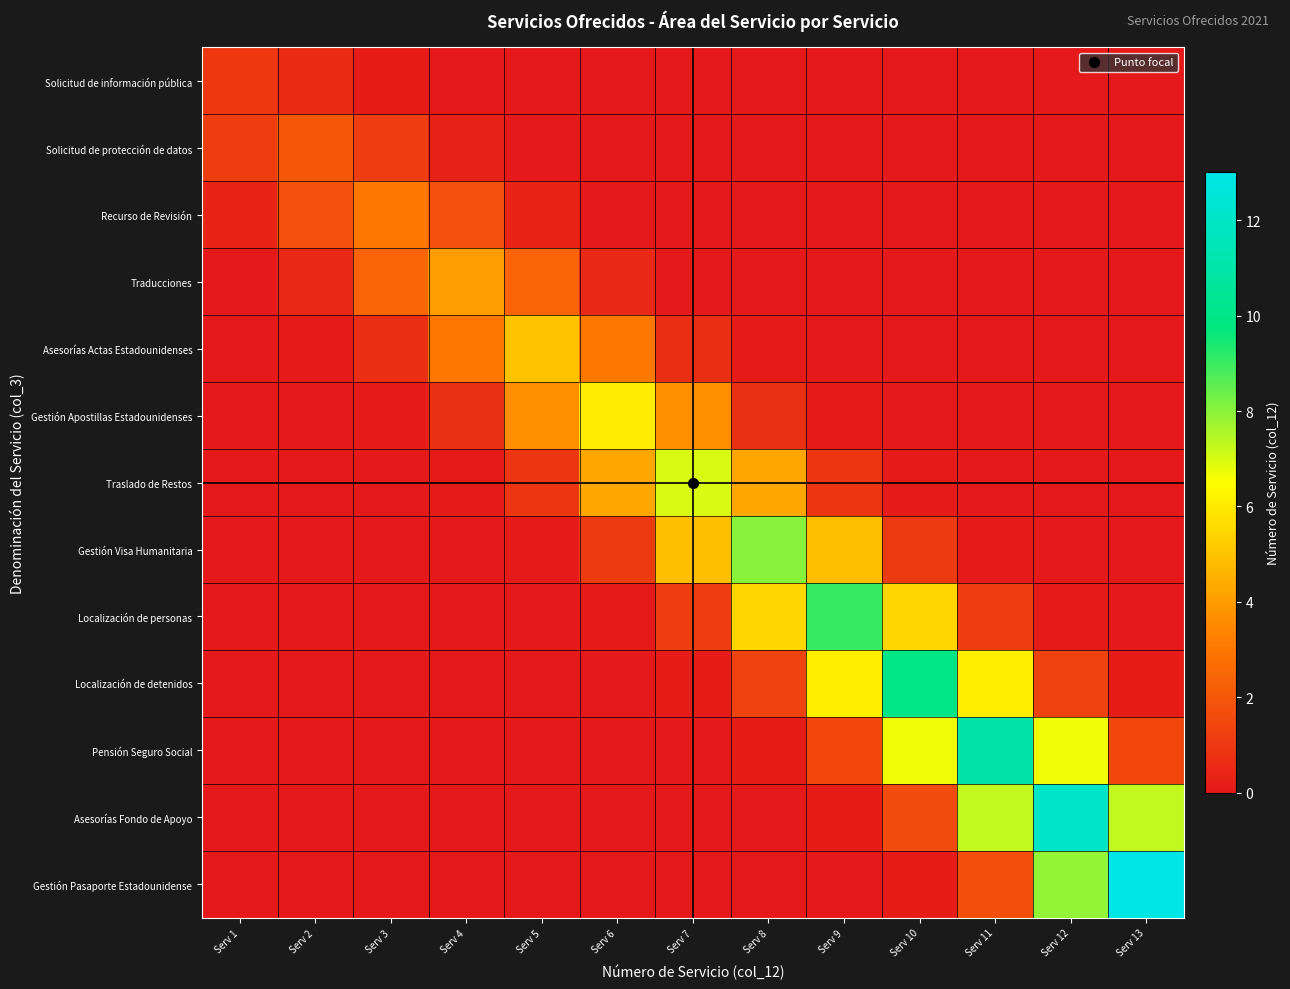

Reading left to right, what are all the values shown in this chart?

Solicitud de información pública: Serv 1=1.0	Serv 2=0.6	Serv 3=0.1	Serv 4=0.0	Serv 5=0.0	Serv 6=0.0	Serv 7=0.0	Serv 8=0.0	Serv 9=0.0	Serv 10=0.0	Serv 11=0.0	Serv 12=0.0	Serv 13=0.0
Solicitud de protección de datos: Serv 1=1.2	Serv 2=2.0	Serv 3=1.2	Serv 4=0.3	Serv 5=0.0	Serv 6=0.0	Serv 7=0.0	Serv 8=0.0	Serv 9=0.0	Serv 10=0.0	Serv 11=0.0	Serv 12=0.0	Serv 13=0.0
Recurso de Revisión: Serv 1=0.4	Serv 2=1.8	Serv 3=3.0	Serv 4=1.8	Serv 5=0.4	Serv 6=0.0	Serv 7=0.0	Serv 8=0.0	Serv 9=0.0	Serv 10=0.0	Serv 11=0.0	Serv 12=0.0	Serv 13=0.0
Traducciones: Serv 1=0.0	Serv 2=0.5	Serv 3=2.4	Serv 4=4.0	Serv 5=2.4	Serv 6=0.5	Serv 7=0.0	Serv 8=0.0	Serv 9=0.0	Serv 10=0.0	Serv 11=0.0	Serv 12=0.0	Serv 13=0.0
Asesorías Actas Estadounidenses: Serv 1=0.0	Serv 2=0.1	Serv 3=0.7	Serv 4=3.0	Serv 5=5.0	Serv 6=3.0	Serv 7=0.7	Serv 8=0.1	Serv 9=0.0	Serv 10=0.0	Serv 11=0.0	Serv 12=0.0	Serv 13=0.0
Gestión Apostillas Estadounidenses: Serv 1=0.0	Serv 2=0.0	Serv 3=0.1	Serv 4=0.8	Serv 5=3.6	Serv 6=6.0	Serv 7=3.6	Serv 8=0.8	Serv 9=0.1	Serv 10=0.0	Serv 11=0.0	Serv 12=0.0	Serv 13=0.0
Traslado de Restos: Serv 1=0.0	Serv 2=0.0	Serv 3=0.0	Serv 4=0.1	Serv 5=0.9	Serv 6=4.2	Serv 7=7.0	Serv 8=4.2	Serv 9=0.9	Serv 10=0.1	Serv 11=0.0	Serv 12=0.0	Serv 13=0.0
Gestión Visa Humanitaria: Serv 1=0.0	Serv 2=0.0	Serv 3=0.0	Serv 4=0.0	Serv 5=0.1	Serv 6=1.1	Serv 7=4.9	Serv 8=8.0	Serv 9=4.9	Serv 10=1.1	Serv 11=0.1	Serv 12=0.0	Serv 13=0.0
Localización de personas: Serv 1=0.0	Serv 2=0.0	Serv 3=0.0	Serv 4=0.0	Serv 5=0.0	Serv 6=0.1	Serv 7=1.2	Serv 8=5.5	Serv 9=9.0	Serv 10=5.5	Serv 11=1.2	Serv 12=0.1	Serv 13=0.0
Localización de detenidos: Serv 1=0.0	Serv 2=0.0	Serv 3=0.0	Serv 4=0.0	Serv 5=0.0	Serv 6=0.0	Serv 7=0.1	Serv 8=1.4	Serv 9=6.1	Serv 10=10.0	Serv 11=6.1	Serv 12=1.4	Serv 13=0.1
Pensión Seguro Social: Serv 1=0.0	Serv 2=0.0	Serv 3=0.0	Serv 4=0.0	Serv 5=0.0	Serv 6=0.0	Serv 7=0.0	Serv 8=0.1	Serv 9=1.5	Serv 10=6.7	Serv 11=11.0	Serv 12=6.7	Serv 13=1.5
Asesorías Fondo de Apoyo: Serv 1=0.0	Serv 2=0.0	Serv 3=0.0	Serv 4=0.0	Serv 5=0.0	Serv 6=0.0	Serv 7=0.0	Serv 8=0.0	Serv 9=0.1	Serv 10=1.6	Serv 11=7.3	Serv 12=12.0	Serv 13=7.3
Gestión Pasaporte Estadounidense: Serv 1=0.0	Serv 2=0.0	Serv 3=0.0	Serv 4=0.0	Serv 5=0.0	Serv 6=0.0	Serv 7=0.0	Serv 8=0.0	Serv 9=0.0	Serv 10=0.1	Serv 11=1.8	Serv 12=7.9	Serv 13=13.0